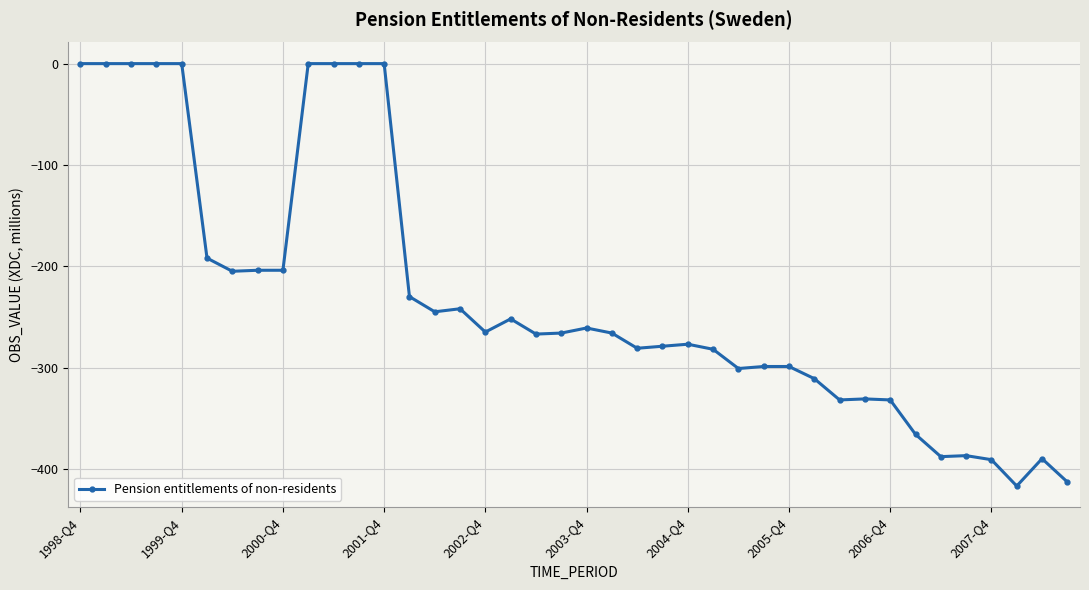

What is the value of the 38th point from the left?

-417